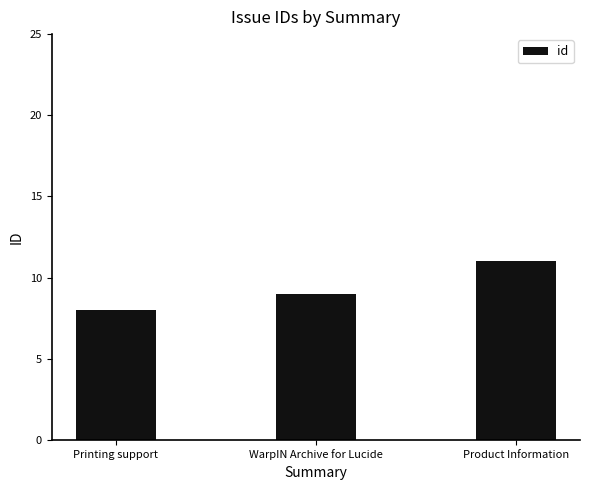

The value at WarpIN Archive for Lucide is 14. True or false?

False